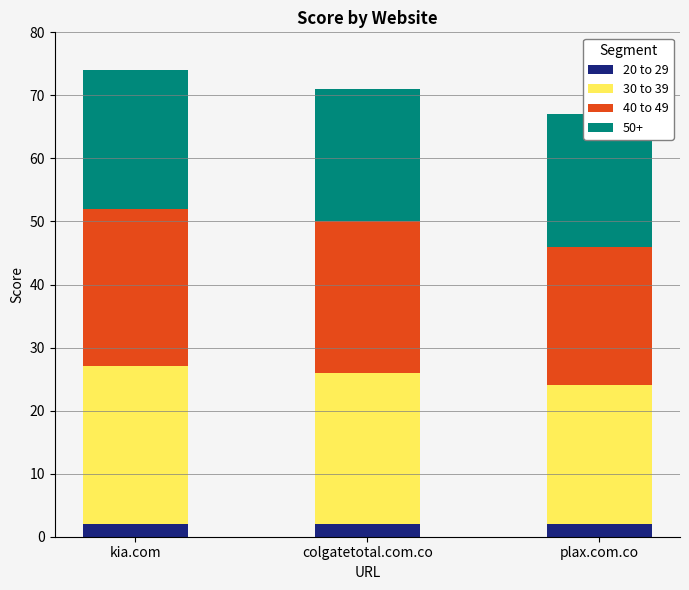

At which category is the sum across all series the highest?

kia.com